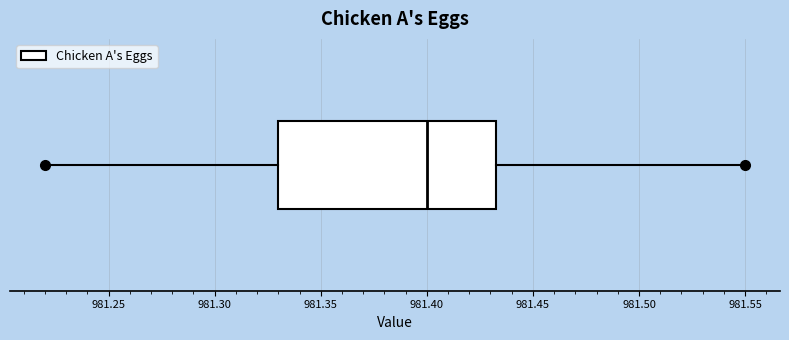

Transcribe this box plot: give where the median line is, the range the box spans, and where the two whiskers end, as read against the x-axis. The values are not printed on the chart, so give them approximately, as read against the axis.

median 981.400, box 981.330 to 981.435, whiskers 981.220 to 981.550